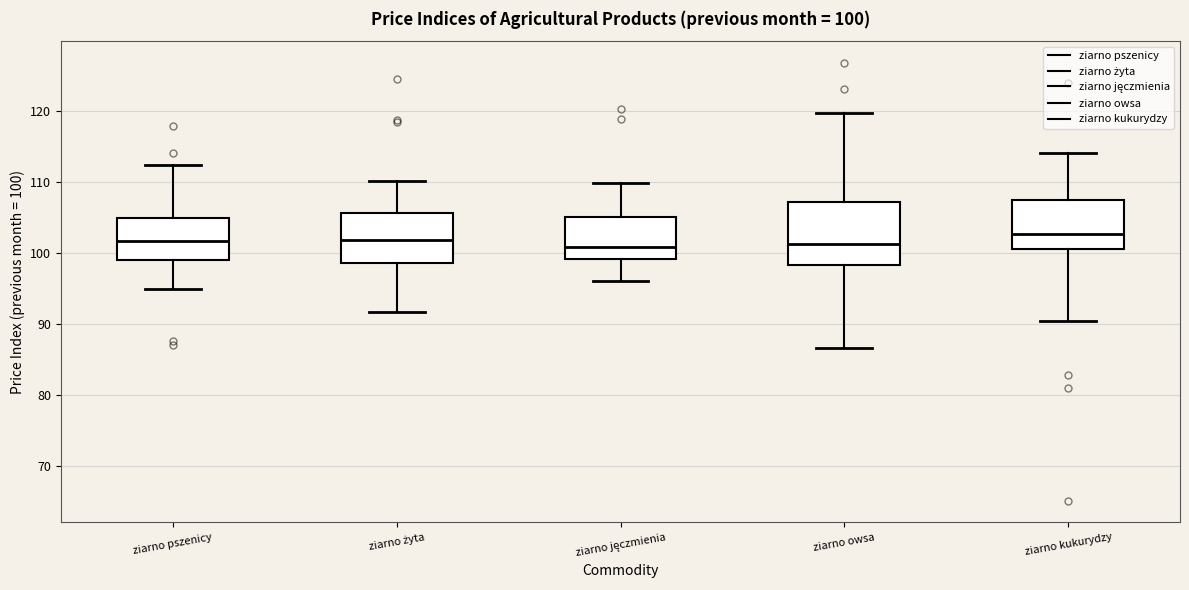

Which box is the tallest, from its lower edge to its upper edge?

ziarno owsa